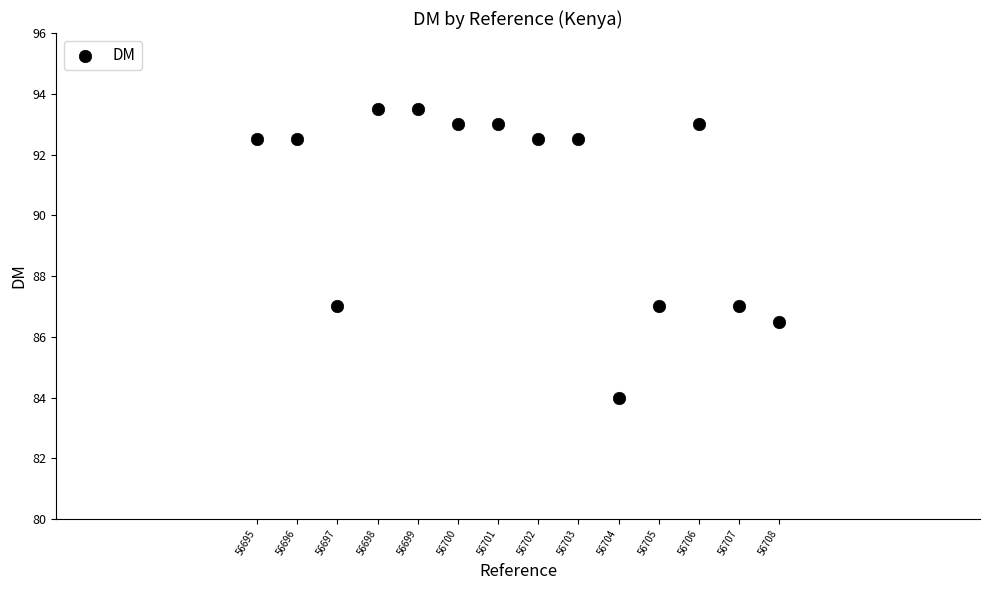

What is the range of X values (max minus min)?

13.0